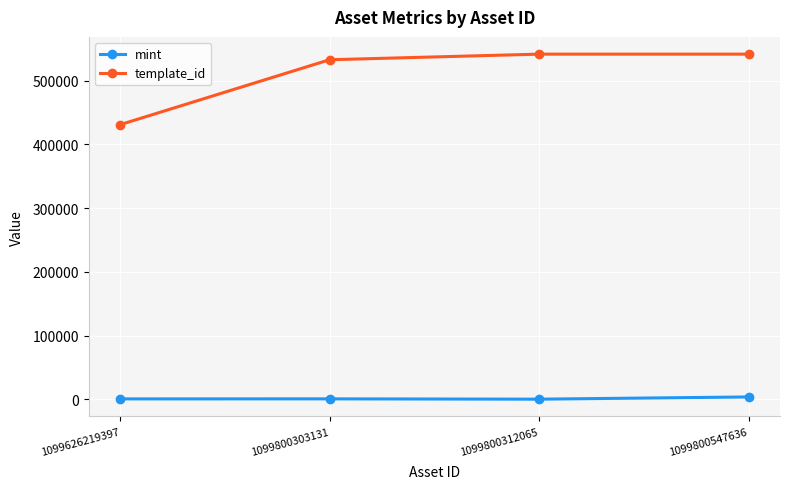

Rank the series by their average value, from highest to lowest.

template_id, mint